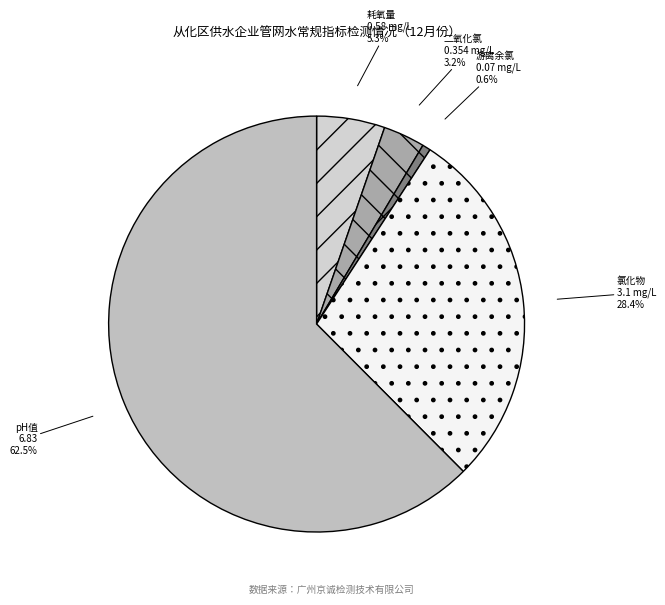

To the nearest percent, what is the difference between the largest and smallest slice percentages?

62%